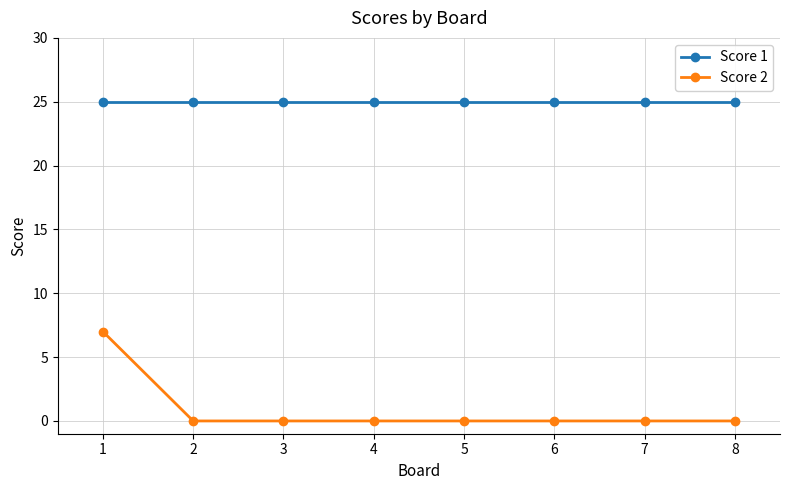

At 7, list the series in order from largest to smallest.

Score 1, Score 2